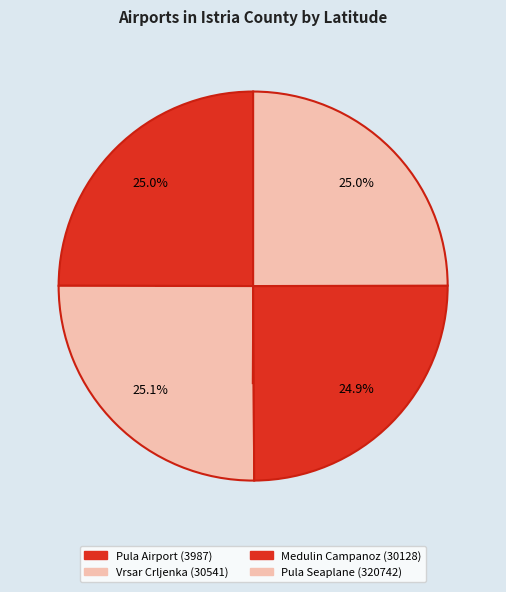

To the nearest percent, what is the average slice percentage?

25%